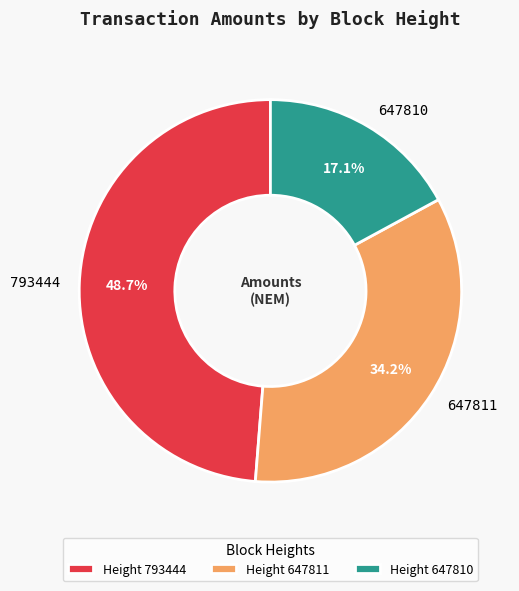

True or false: 793444 accounts for 64% of the total.

False